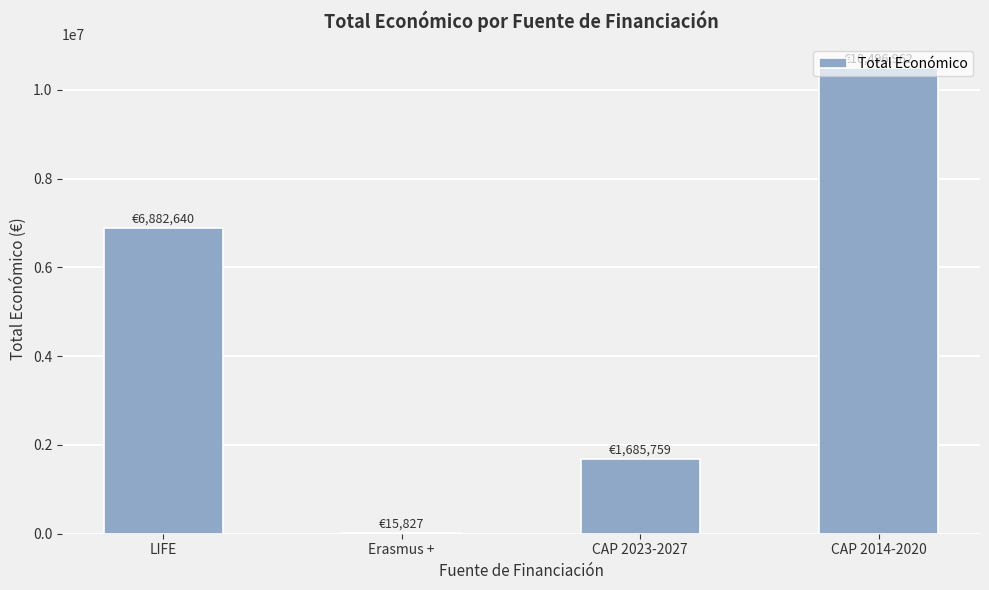

The value at CAP 2014-2020 is 10496962. True or false?

True